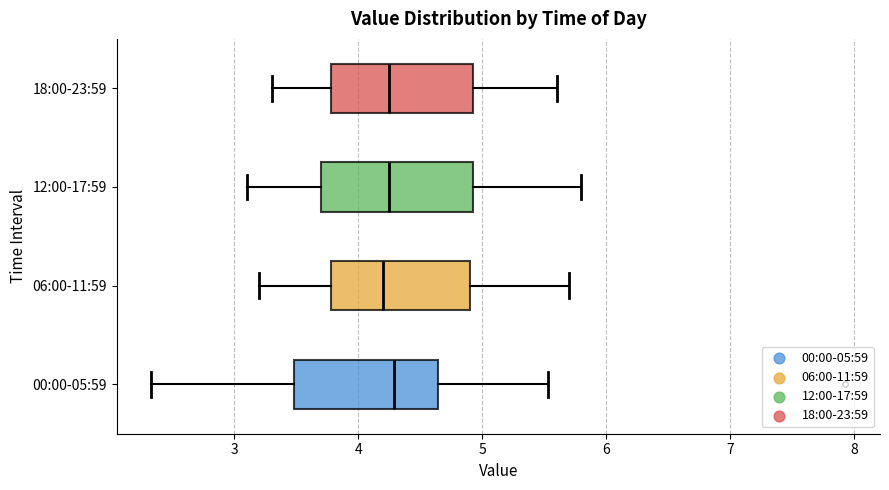

Reading bottom to top, read every box against the x-axis: the position of its median line, the range the box covers, and the ends of its whiskers. The values are not printed on the chart, so give them approximately, as read against the axis.

00:00-05:59: median 4.3, box 3.5 to 4.6, whiskers 2.3 to 5.5
06:00-11:59: median 4.2, box 3.8 to 4.9, whiskers 3.2 to 5.7
12:00-17:59: median 4.3, box 3.7 to 4.9, whiskers 3.1 to 5.8
18:00-23:59: median 4.3, box 3.8 to 4.9, whiskers 3.3 to 5.6